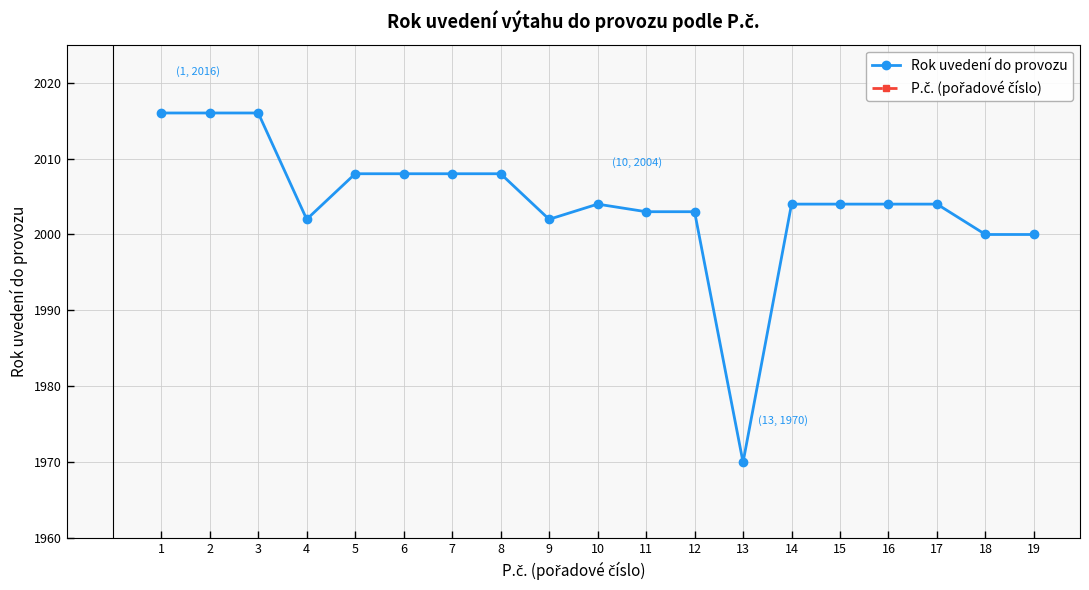

True or false: P.č. (pořadové číslo) and Rok uvedení do provozu intersect in this chart.

False